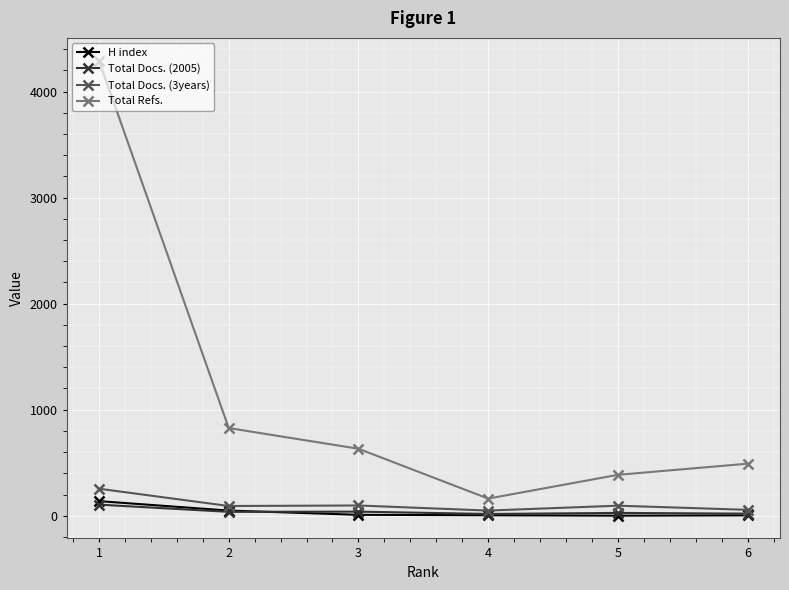

What is the spread (max minus min) of values at 1?

4186